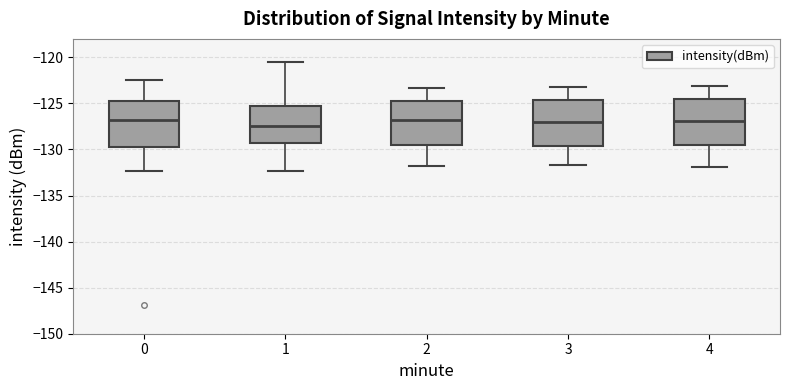

Where is the upper edge of the box at x = 2 on the y-axis? The values are not printed on the chart, so give them approximately, as read against the axis.

-124.5